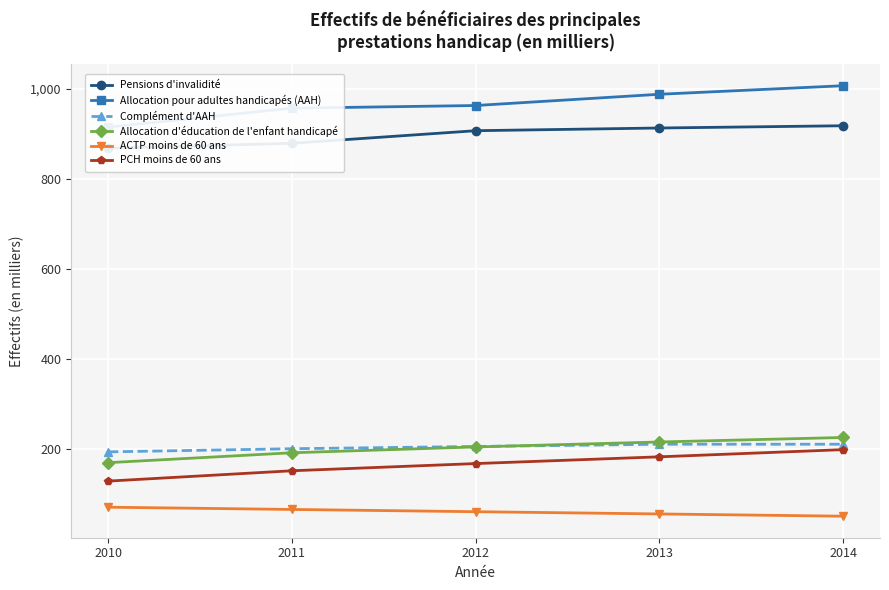

Which series has the largest total across all categories?

Allocation pour adultes handicapés (AAH)